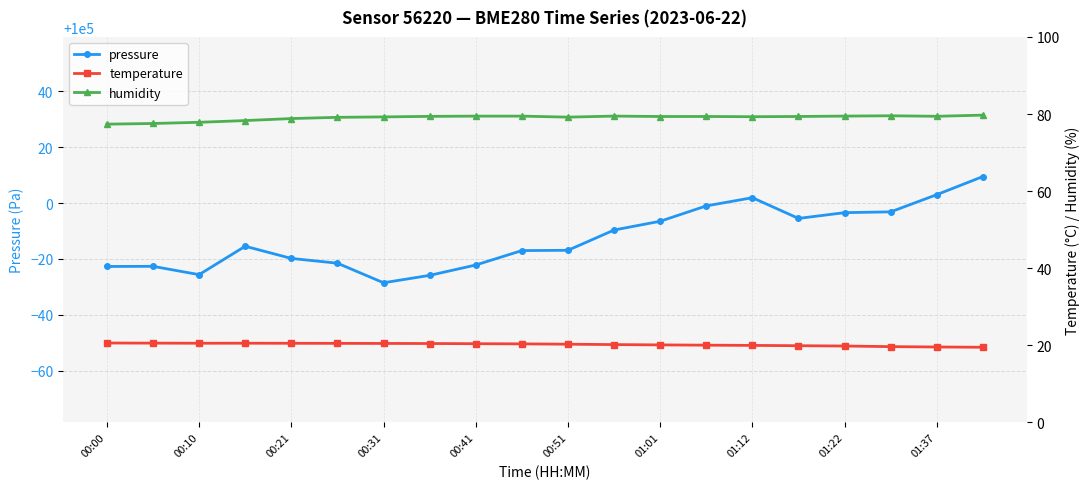

How many values in the humidity series exceed 79?

15